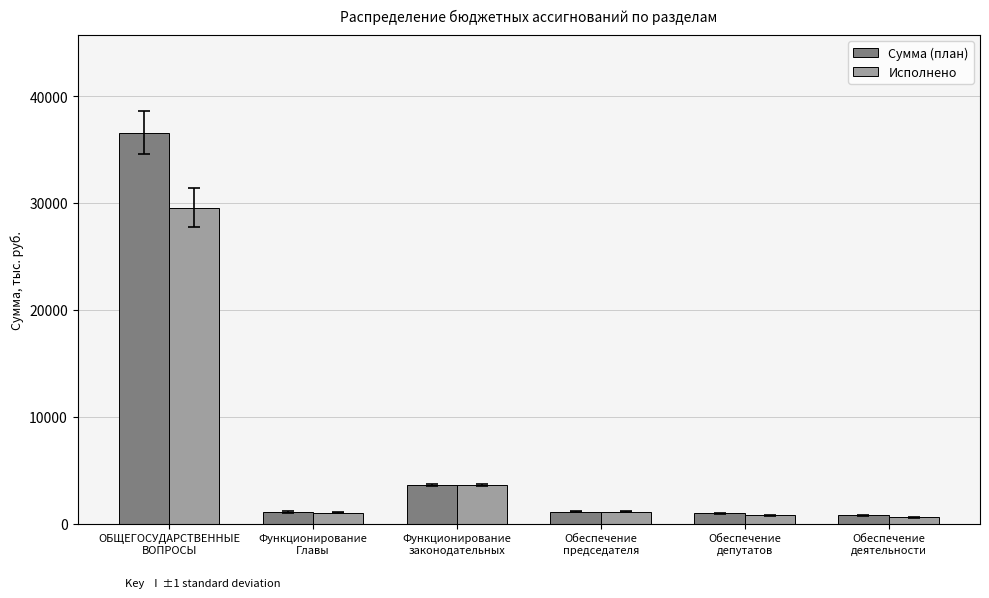

Rank the series by their maximum value, from lowest to highest.

Исполнено, Сумма (план)